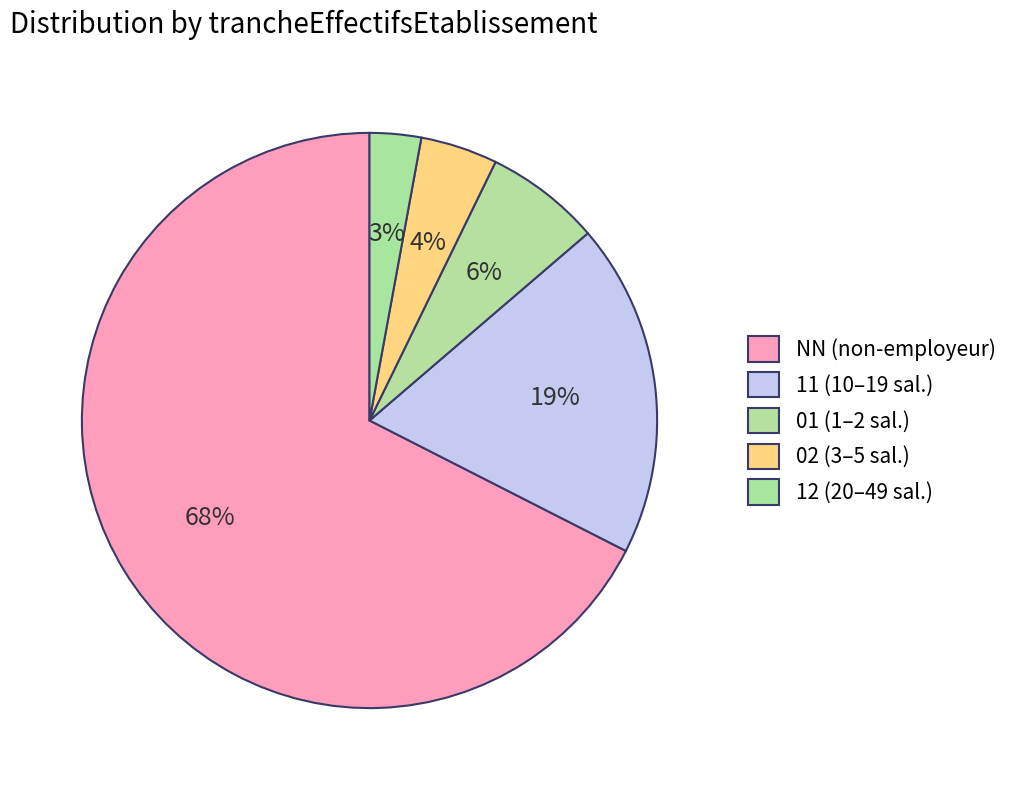

What is the largest slice in the pie chart?

NN